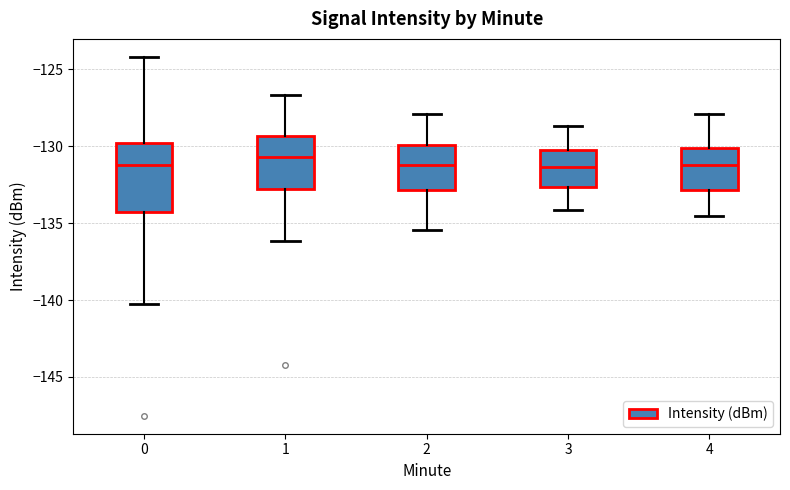

Which box has the highest median line?

1